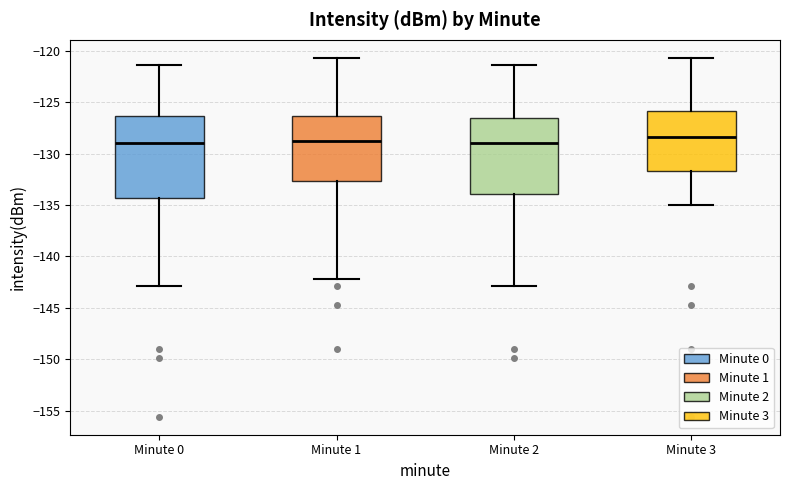

Reading left to right, transcribe this box plot: for each box, give where its median line is, the range the box spans, and where its two whiskers end, as read against the y-axis. The values are not printed on the chart, so give them approximately, as read against the axis.

Minute 0: median -129.0, box -134.5 to -126.5, whiskers -143.0 to -121.5
Minute 1: median -128.5, box -132.5 to -126.5, whiskers -142.0 to -120.5
Minute 2: median -129.0, box -134.0 to -126.5, whiskers -143.0 to -121.5
Minute 3: median -128.5, box -131.5 to -126.0, whiskers -135.0 to -120.5